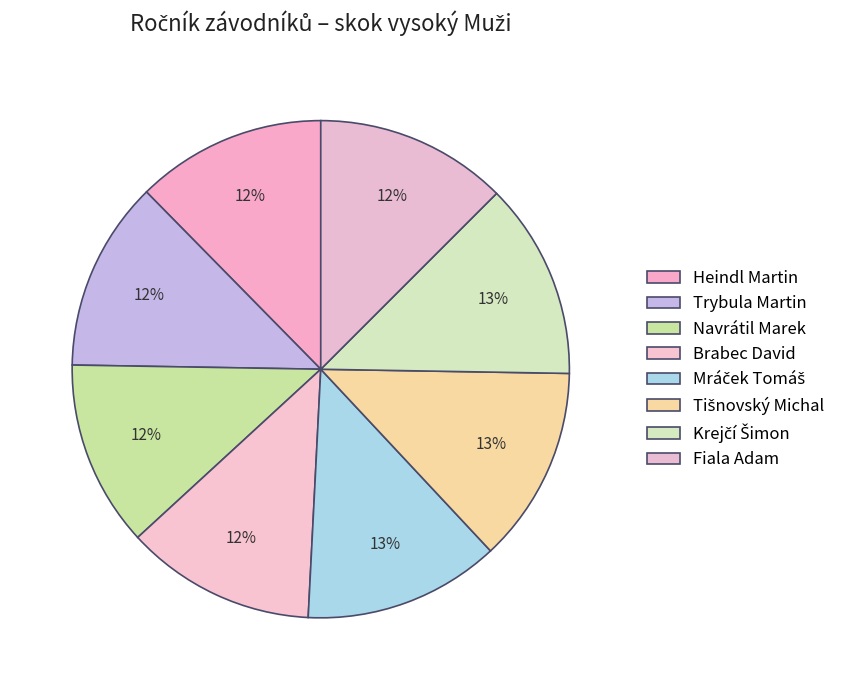

What is the smallest slice in the pie chart?

Navrátil Marek